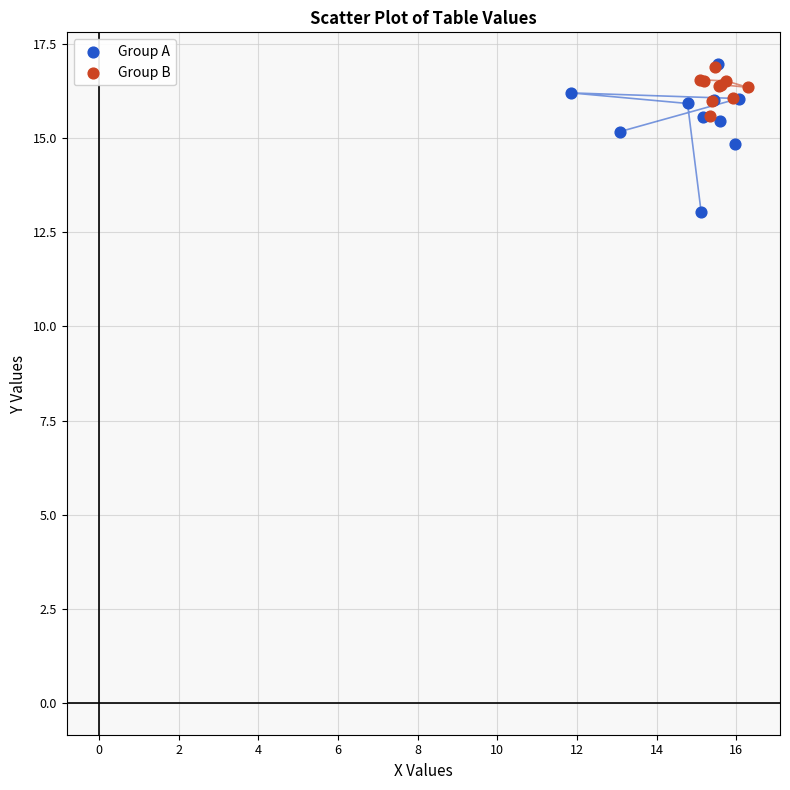

Which series contains the lowest Y value?

Group A